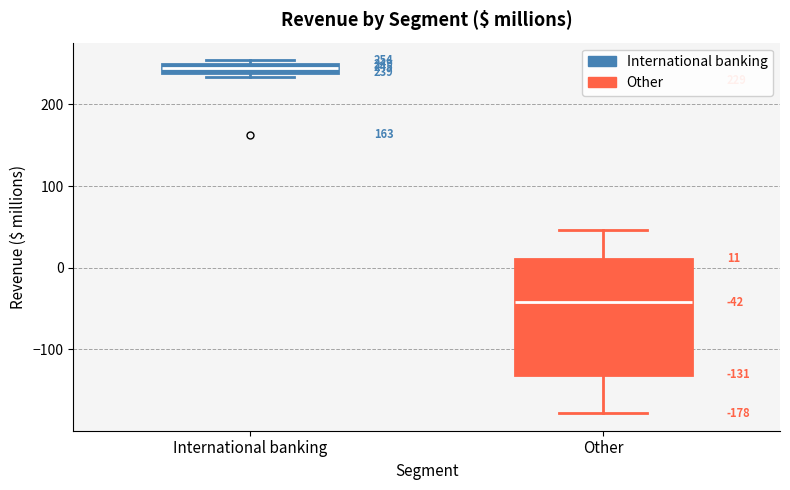

Which box is the tallest, from its lower edge to its upper edge?

Other